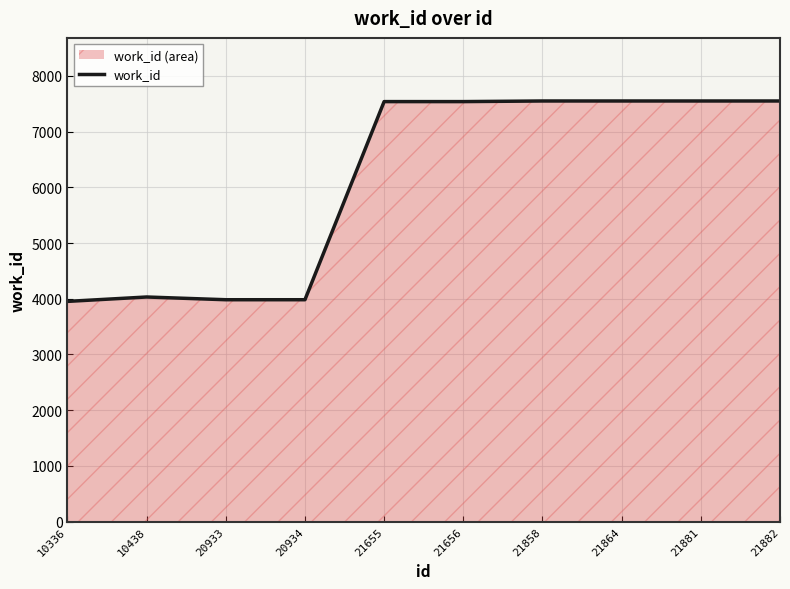

Rank the categories by value from lowest to highest.

10336, 20933, 20934, 10438, 21655, 21656, 21858, 21864, 21881, 21882